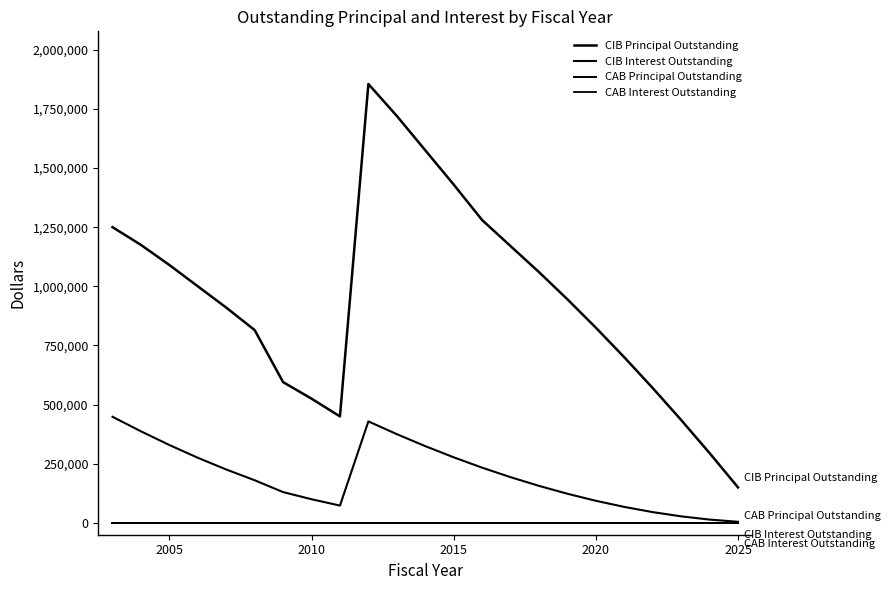

Is this an area chart (filled region under the line)?

No